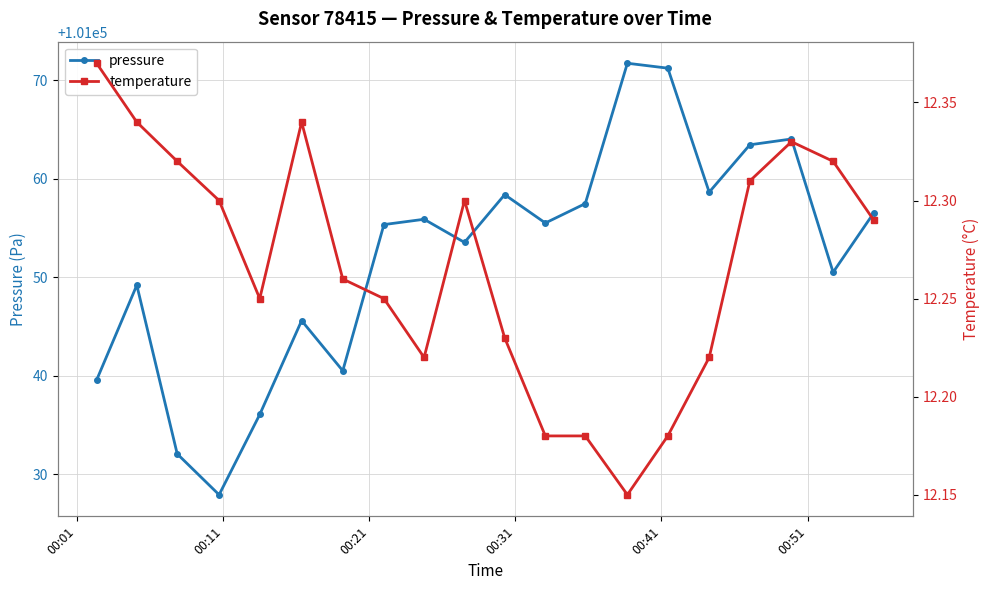

Reading left to right, what are all the values shown in this chart?

pressure: 101039.6	101049.2	101032.1	101027.9	101036.1	101045.6	101040.5	101055.3	101055.9	101053.5	101058.4	101055.5	101057.5	101071.7	101071.2	101058.6	101063.4	101064.0	101050.5	101056.5
temperature: 12.4	12.3	12.3	12.3	12.2	12.3	12.3	12.2	12.2	12.3	12.2	12.2	12.2	12.2	12.2	12.2	12.3	12.3	12.3	12.3